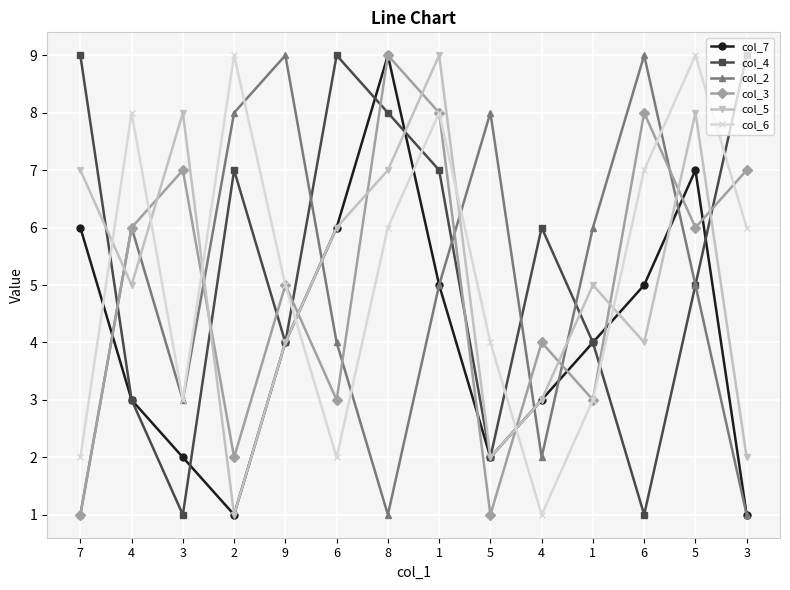

What is the spread (max minus min) of values at 8?

8